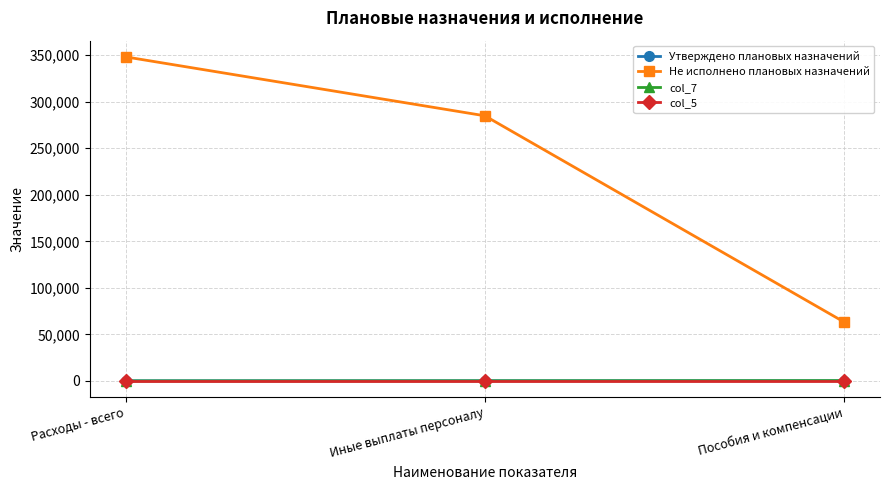

What is the sum of all Утверждено плановых назначений values?

550